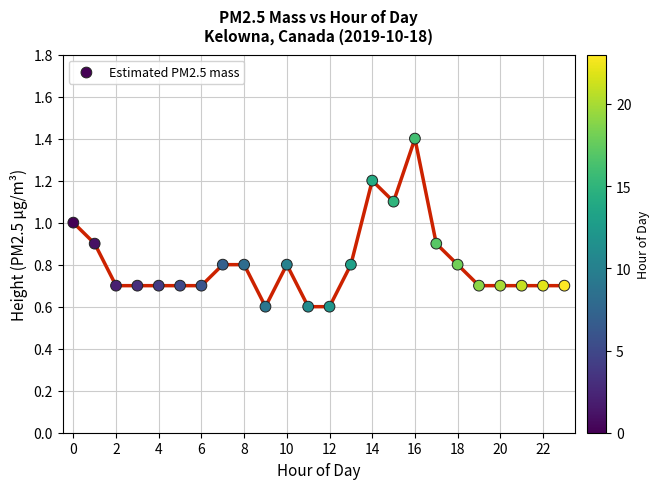

What is the range of Y values (max minus min)?

0.8